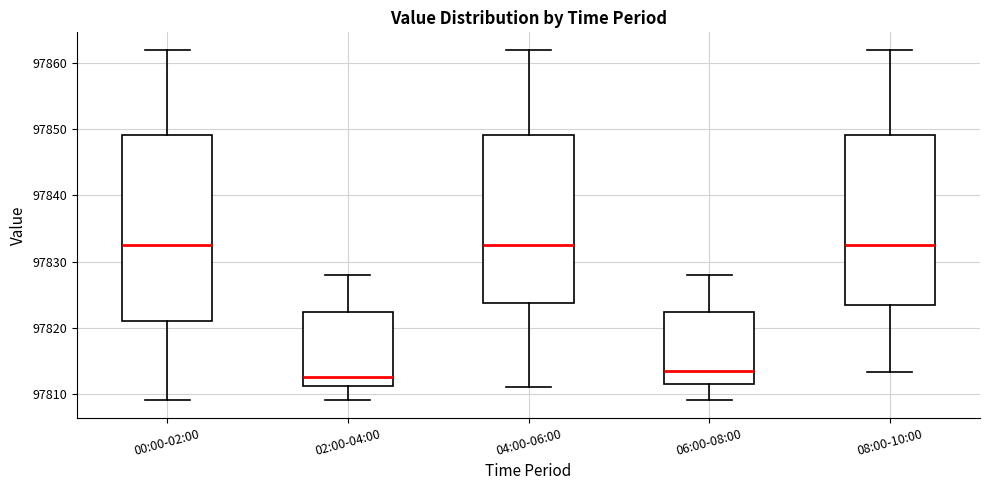

Comparing the boxes themselves (not the whiskers), which one is the tallest?

00:00-02:00